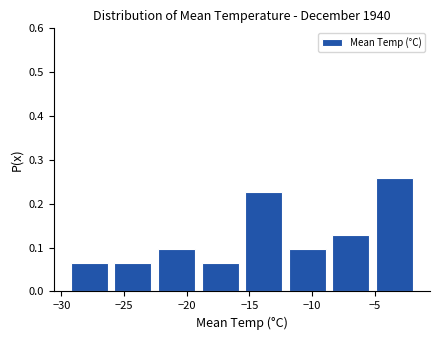

Reading left to right, transcribe this chart: for each bar, give the range it covers on the x-axis and its height. Neither the bar edges nor the heights are printed on the chart, so give them approximately, as read against the axes.

-29.5 to -26.0: 0.06
-26.0 to -22.5: 0.06
-22.5 to -19.0: 0.10
-19.0 to -15.5: 0.06
-15.5 to -12.0: 0.23
-12.0 to -8.5: 0.10
-8.5 to -5.0: 0.13
-5.0 to -1.5: 0.26